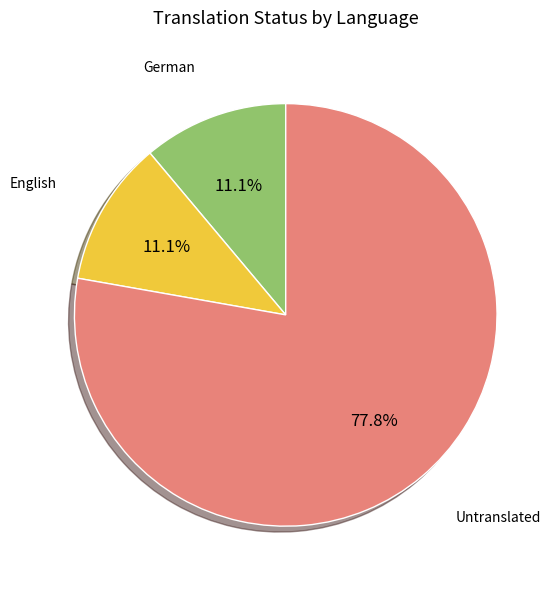

How many slices are in this pie chart?

3